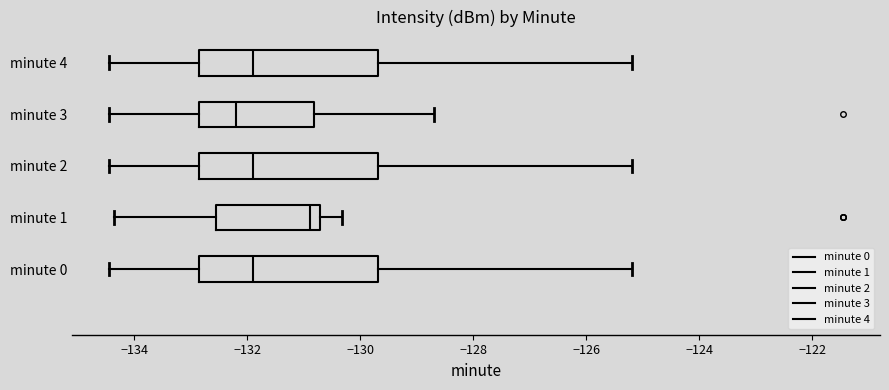

Reading bottom to top, transcribe this box plot: for each box, give where its median line is, the range the box spans, and where its two whiskers end, as read against the x-axis. The values are not printed on the chart, so give them approximately, as read against the axis.

minute 0: median -131.8, box -132.8 to -129.6, whiskers -134.4 to -125.2
minute 1: median -130.8 (just left of the box's right edge), box -132.6 to -130.8, whiskers -134.4 to -130.4
minute 2: median -131.8, box -132.8 to -129.6, whiskers -134.4 to -125.2
minute 3: median -132.2, box -132.8 to -130.8, whiskers -134.4 to -128.6
minute 4: median -131.8, box -132.8 to -129.6, whiskers -134.4 to -125.2